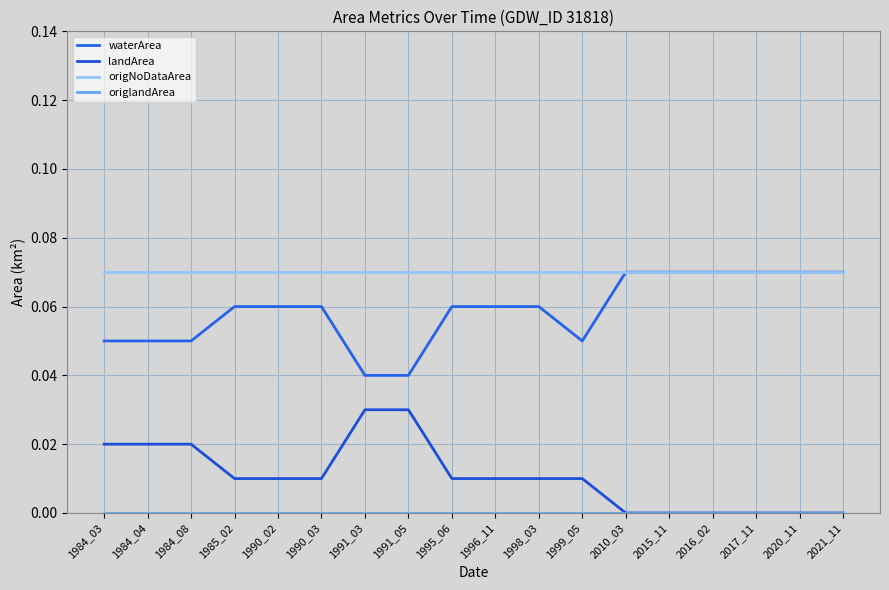

How many lines are shown in the chart?

4